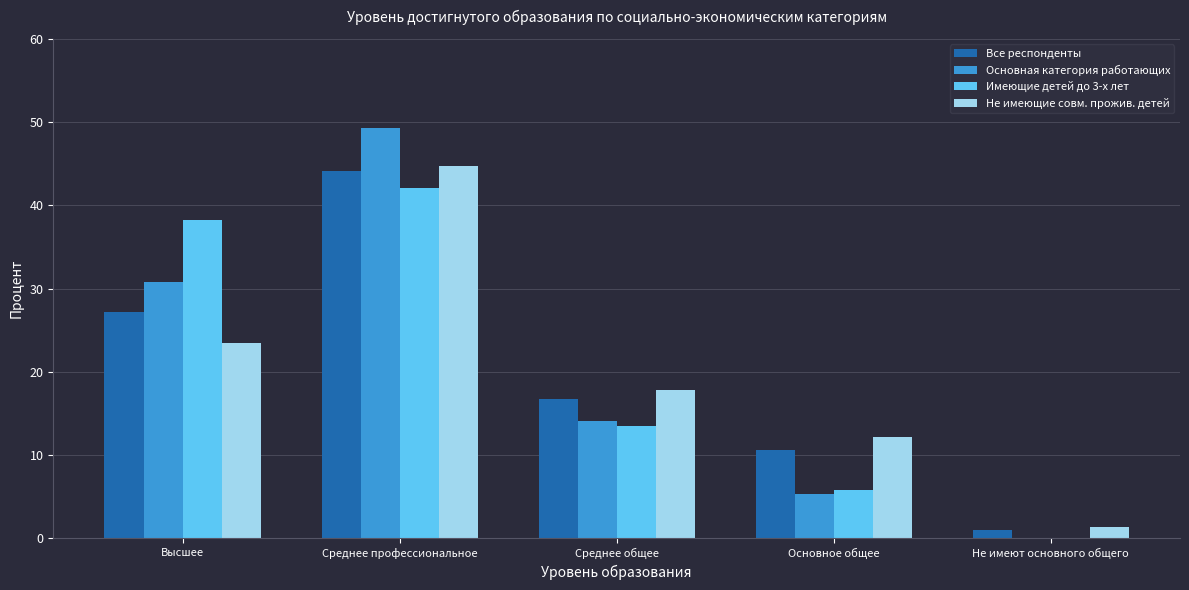

What is the sum of the Не имеющие совм. прожив. детей values at Не имеют основного общего and Среднее общее?

19.2